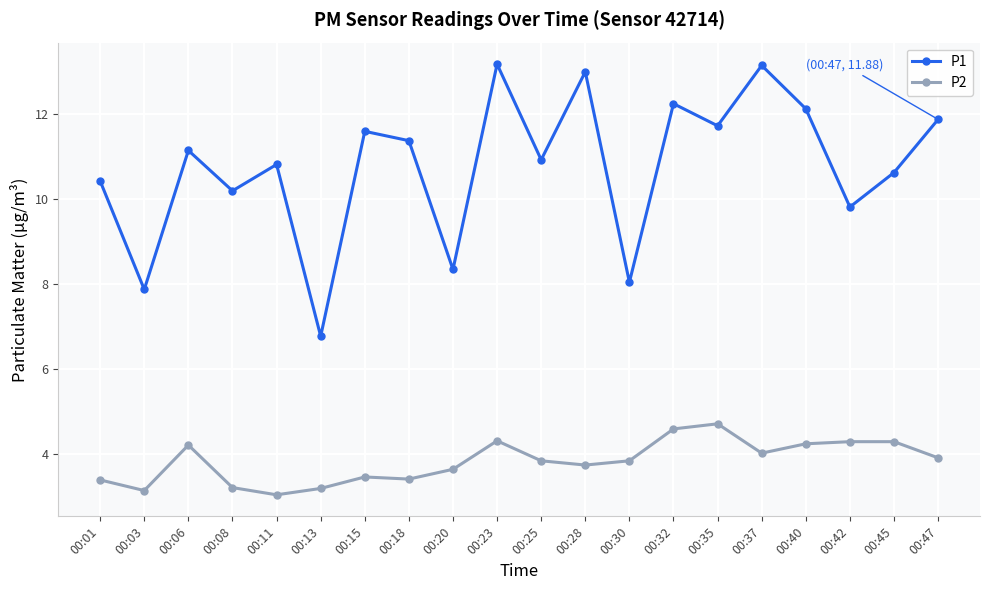

How many data points in P1 are above 11?

10